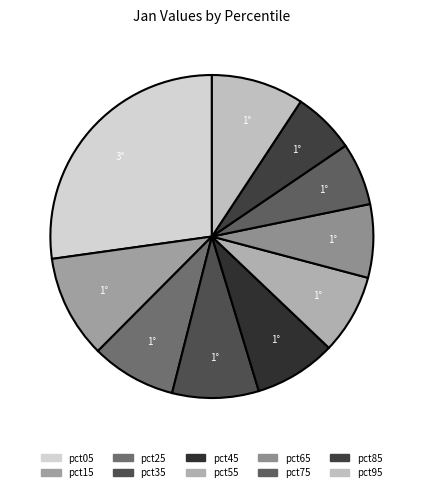

Does pct95 account for over 50% of the chart?

No